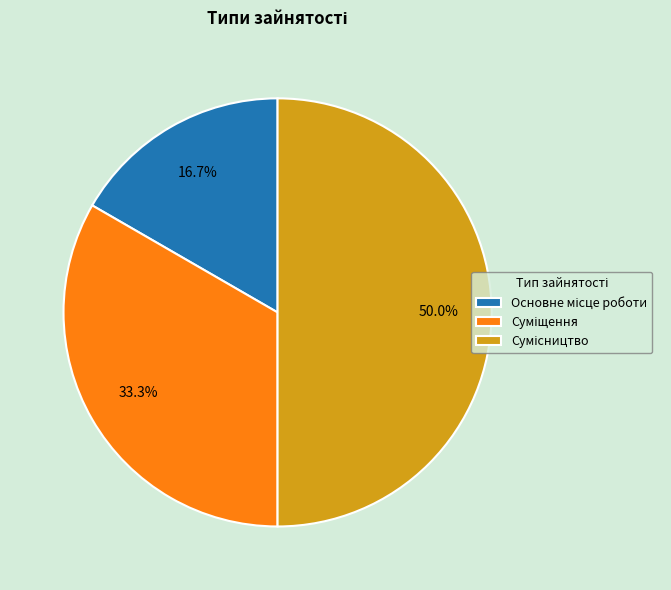

What is the change in value from Основне місце роботи to Сумісництво?

+2